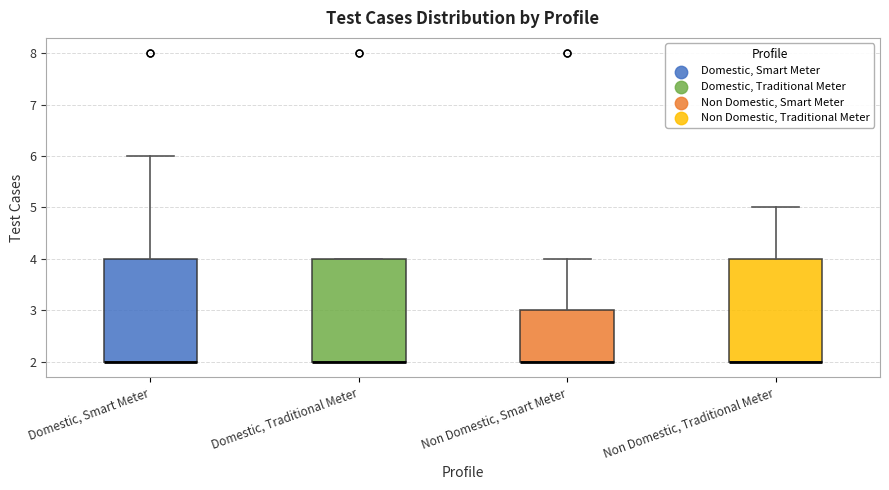

Reading left to right, read every box against the y-axis: the position of its median line, the range the box covers, and the ends of its whiskers. The values are not printed on the chart, so give them approximately, as read against the axis.

Domestic, Smart Meter: median 2 (drawn on the box's lower edge), box 2 to 4, whiskers 2 to 6
Domestic, Traditional Meter: median 2 (drawn on the box's lower edge), box 2 to 4, whiskers 2 to 4
Non Domestic, Smart Meter: median 2 (drawn on the box's lower edge), box 2 to 3, whiskers 2 to 4
Non Domestic, Traditional Meter: median 2 (drawn on the box's lower edge), box 2 to 4, whiskers 2 to 5